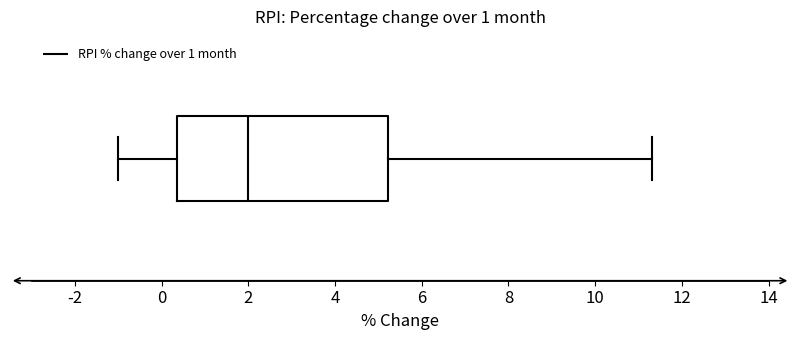

Read this box plot against the x-axis: the position of the median line, the range covered by the box, and the ends of both whiskers. The values are not printed on the chart, so give them approximately, as read against the axis.

median 2.0, box 0.4 to 5.2, whiskers -1.0 to 11.4